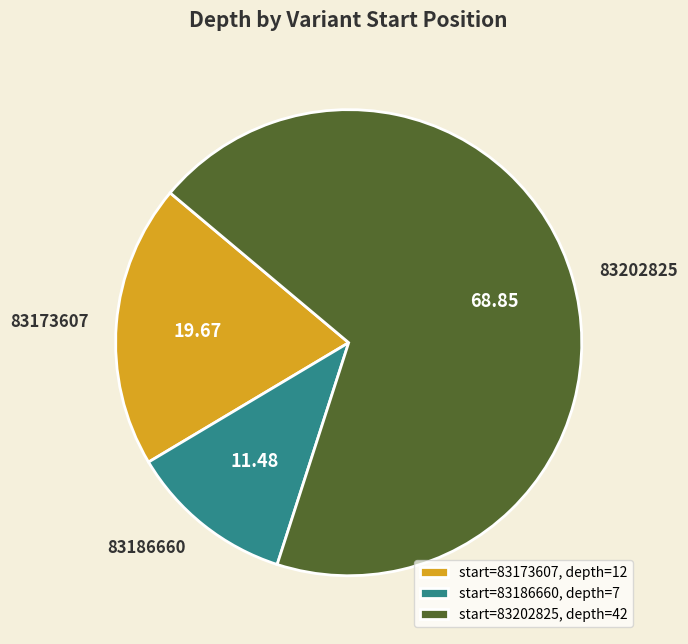

Does 83173607 represent more than half of the total?

No